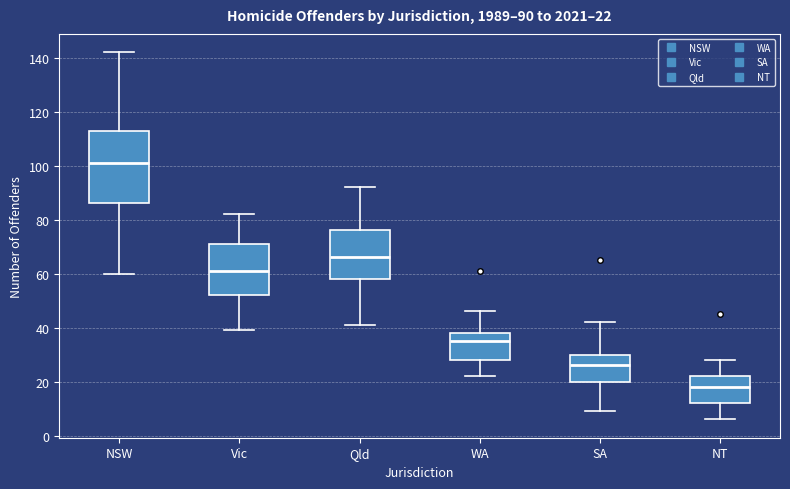

Which box's median line is the highest?

NSW